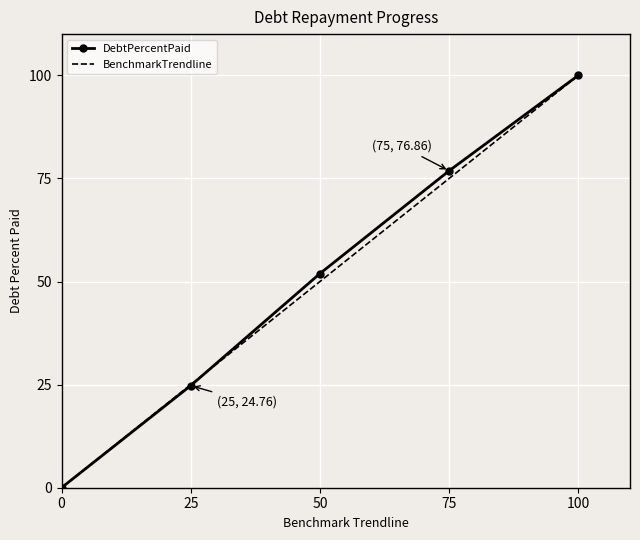

Reading left to right, list all the values displayed in this chart.

DebtPercentPaid: 0.0	24.8	51.9	76.9	100.0
BenchmarkTrendline: 0.0	25.0	50.0	75.0	100.0